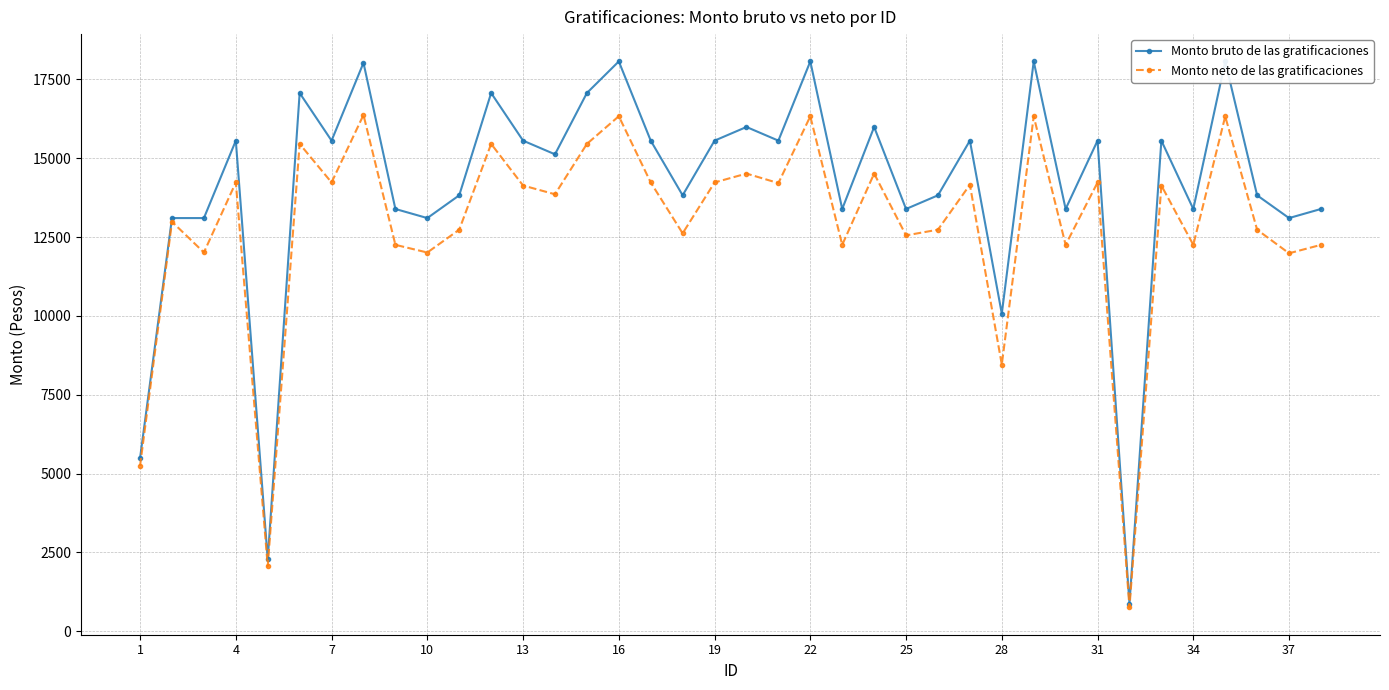

Reading left to right, list all the values displayed in this chart.

Monto bruto de las gratificaciones: 5492.5	13103.1	13103.1	15559.3	2277.7	17070.6	15559.3	18027.8	13391.5	13103.1	13825.0	17070.6	15559.3	15125.8	17070.6	18072.8	15559.3	13825.0	15559.3	15992.9	15559.3	18072.8	13391.5	15992.9	13391.5	13825.0	15559.3	10070.6	18072.8	13391.5	15559.3	871.2	15559.3	13391.5	18072.8	13825.0	13103.1	13391.5
Monto neto de las gratificaciones: 5245.6	12986.4	12012.3	14232.5	2062.1	15455.7	14232.5	16374.4	12254.1	12010.3	12734.6	15455.7	14136.0	13858.1	15455.7	16334.0	14232.2	12619.2	14232.5	14514.6	14212.3	16330.8	12253.1	14514.6	12553.1	12734.9	14160.7	8455.7	16330.8	12253.1	14232.5	752.0	14136.0	12253.1	16328.8	12732.9	11986.4	12253.1